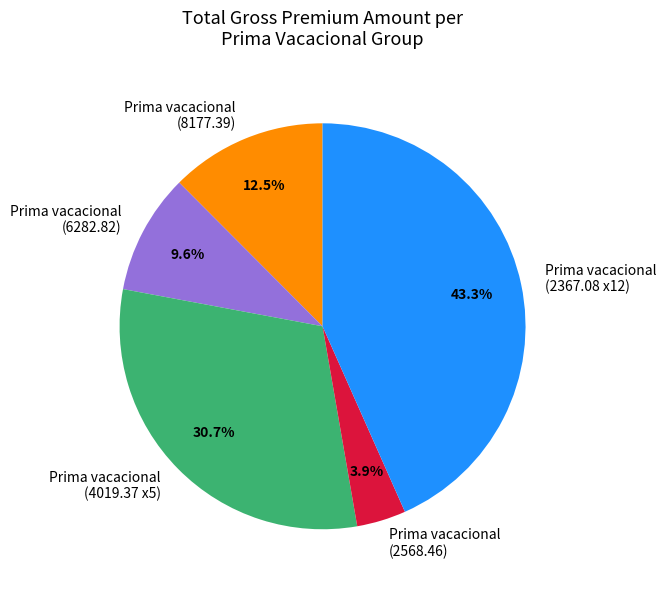

How many segments does this pie chart have?

5